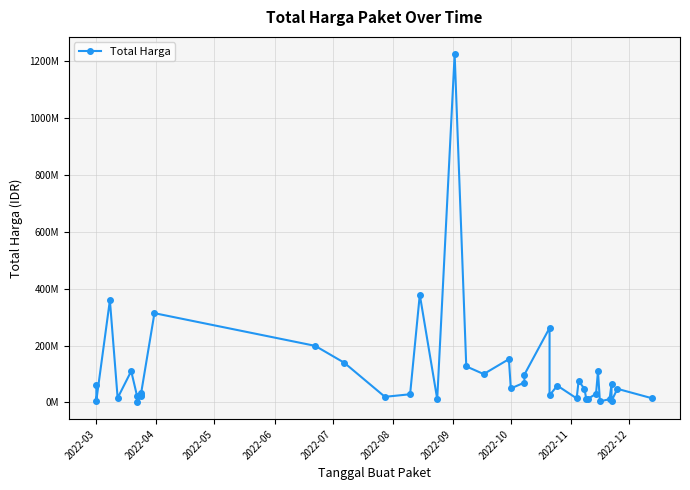

Reading right to left, transcribe all the data shown in this chart.

14750000	48140000	5093000	65000000	11800000	3825000	110000000	30800000	13442000	11100000	48140000	75920000	14400000	59375000	25200000	262118150	98000000	70000000	49478000	152477000	100000000	127000000	1224682000	12000000	379075000	29000000	19950000	139800000	199200000	314121780	27720000	34132505	21231000	2395750	23680800	110389990	15787200	359500000	6936000	59935000